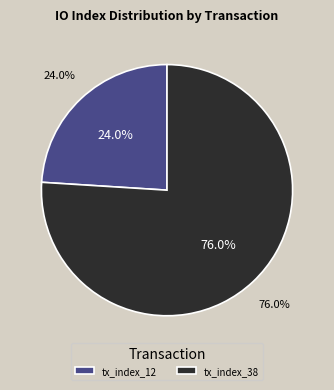

What is the ratio of the value at tx_index_12 to the value at tx_index_38?

0.3